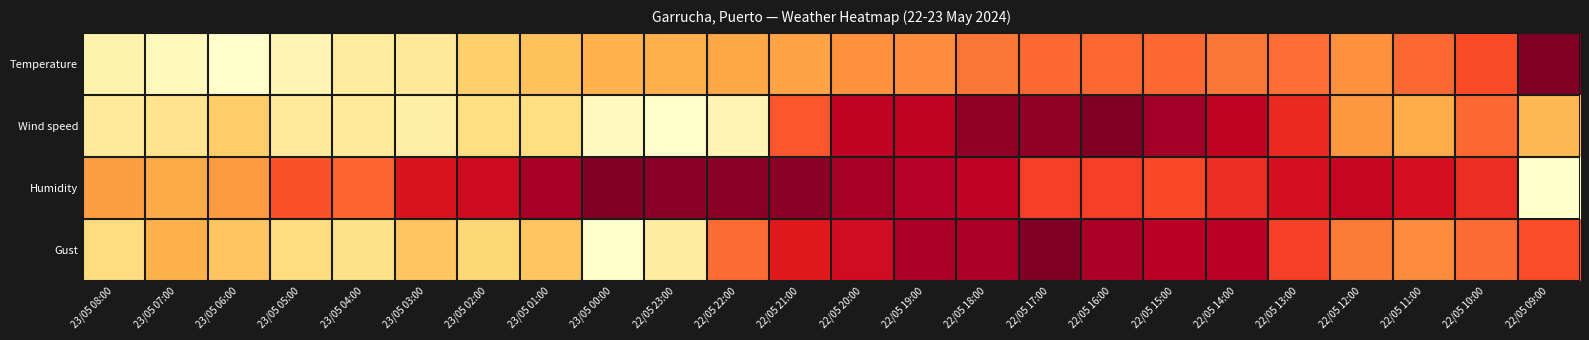

Count the number of categories in the chart.

24